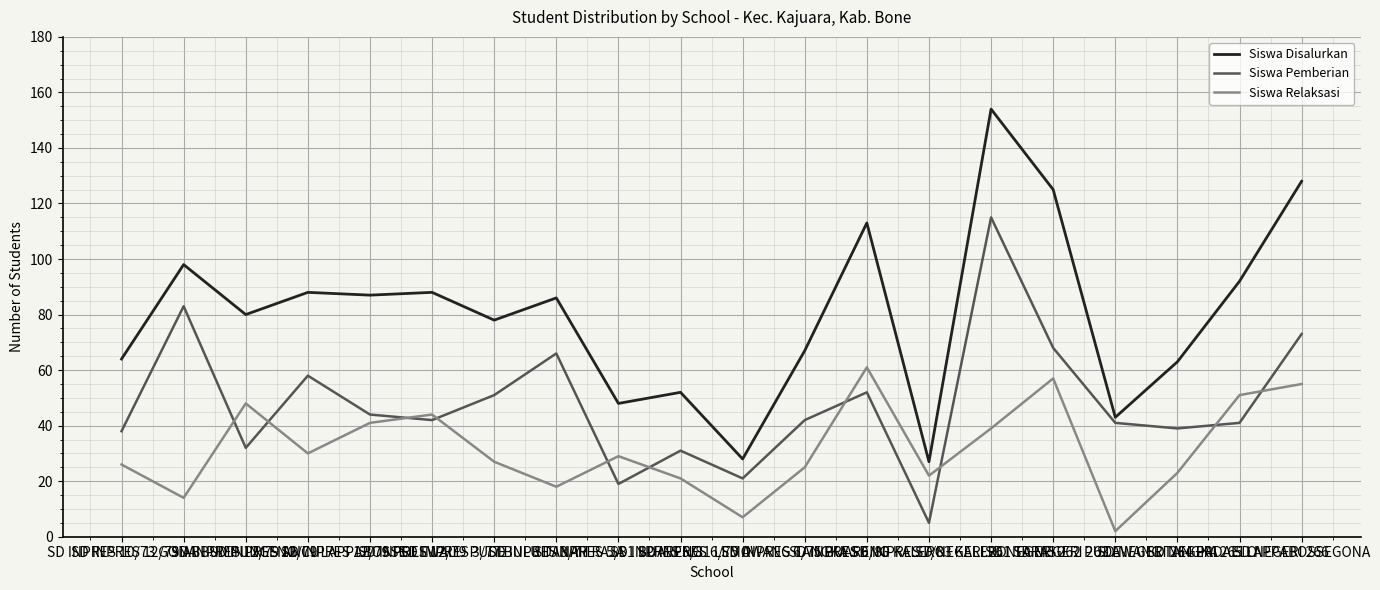

Is the value of Siswa Pemberian at SD INPRES 12/79 LAPPABOSSE greater than the value of Siswa Relaksasi at SD INPRES 12/79 LAPPABOSSE?

Yes